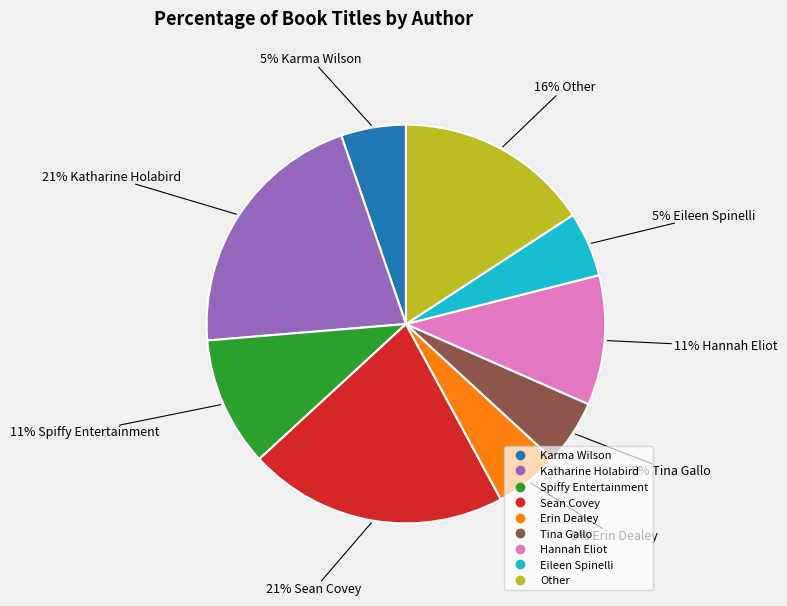

To the nearest percent, what is the combined percentage of Sean Covey and Hannah Eliot?

32%